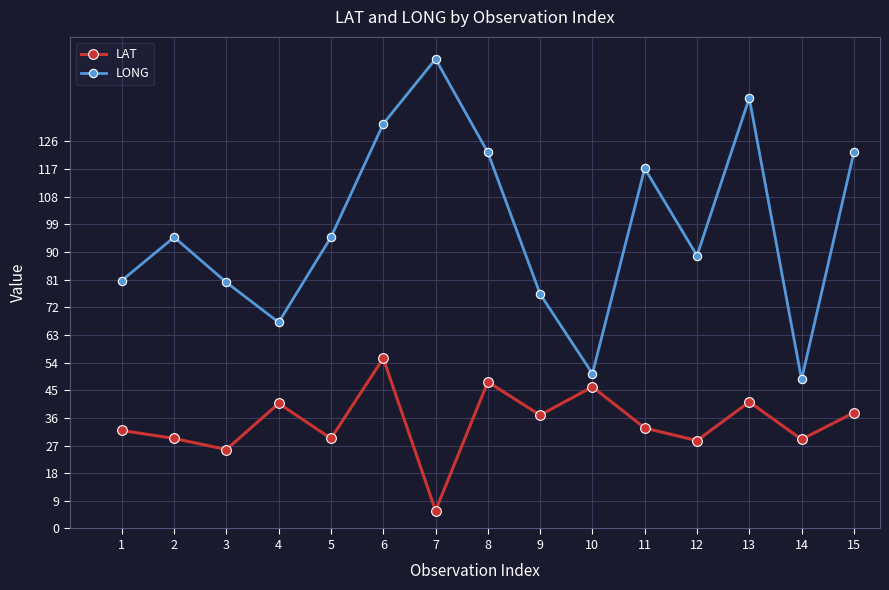

How many lines are shown in the chart?

2